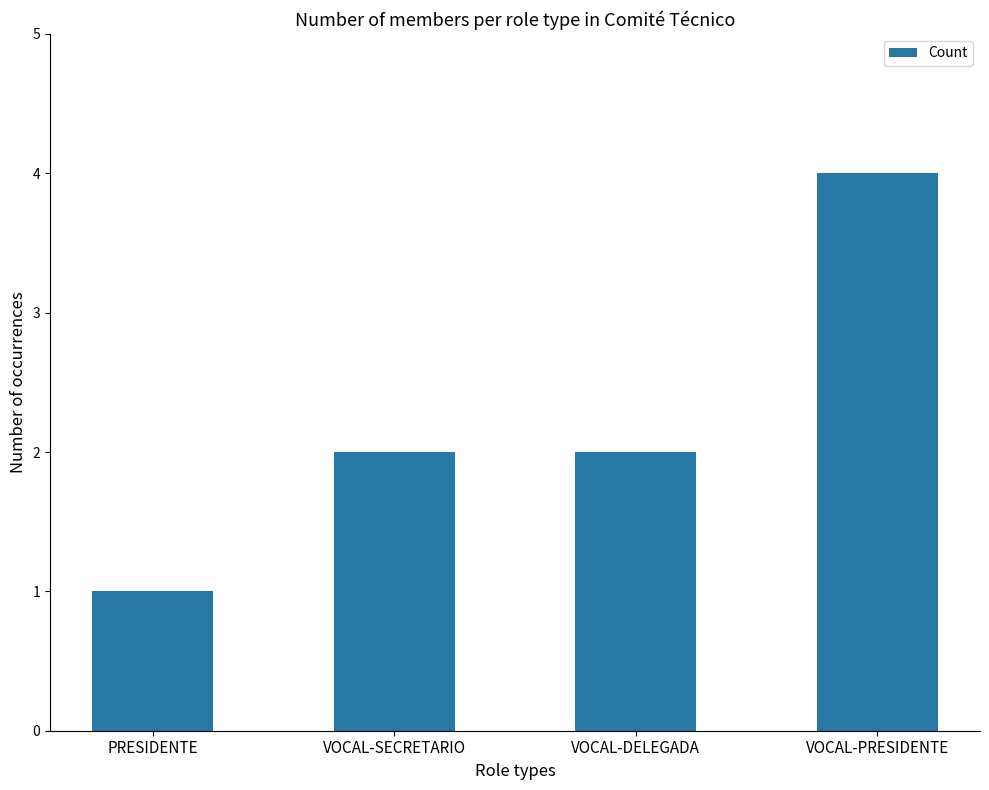

Reading right to left, list all the values displayed in this chart.

VOCAL-PRESIDENTE=4	VOCAL-DELEGADA=2	VOCAL-SECRETARIO=2	PRESIDENTE=1